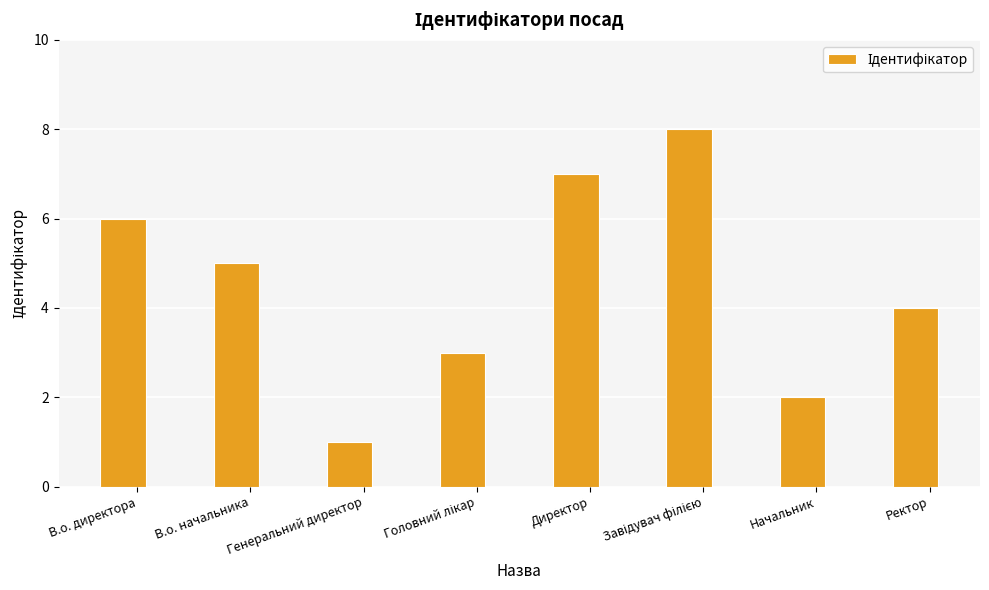

Is it true that the value at В.о. начальника is 2?

False